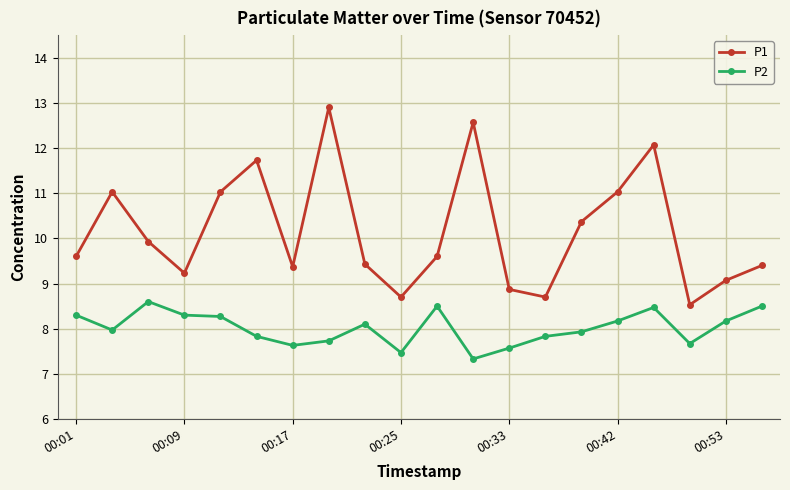

Rank the series by their average value, from lowest to highest.

P2, P1